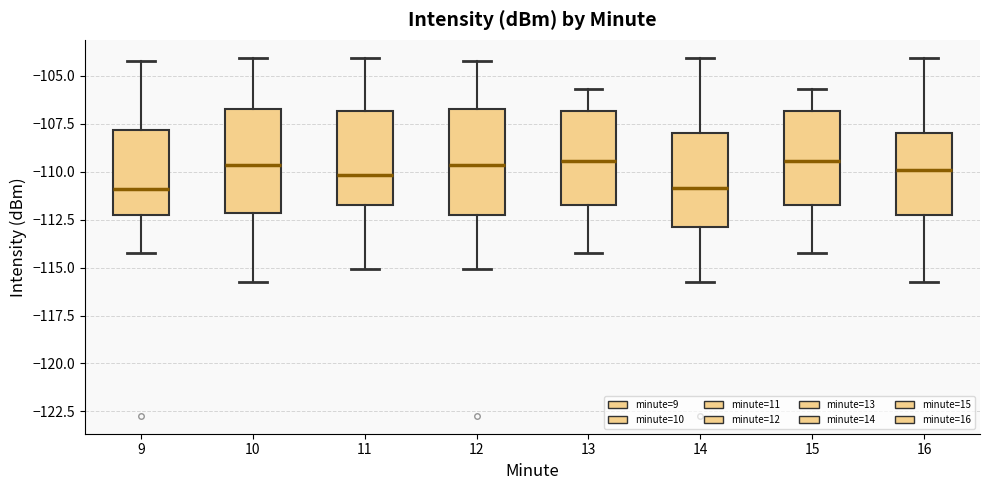

Reading left to right, read every box against the y-axis: the position of its median line, the range the box covers, and the ends of its whiskers. The values are not printed on the chart, so give them approximately, as read against the axis.

9: median -111.0, box -112.0 to -108.0, whiskers -114.0 to -104.5
10: median -109.5, box -112.0 to -106.5, whiskers -115.5 to -104.0
11: median -110.0, box -111.5 to -107.0, whiskers -115.0 to -104.0
12: median -109.5, box -112.0 to -107.0, whiskers -115.0 to -104.5
13: median -109.5, box -111.5 to -107.0, whiskers -114.0 to -105.5
14: median -111.0, box -113.0 to -108.0, whiskers -115.5 to -104.0
15: median -109.5, box -111.5 to -107.0, whiskers -114.0 to -105.5
16: median -110.0, box -112.5 to -108.0, whiskers -115.5 to -104.0